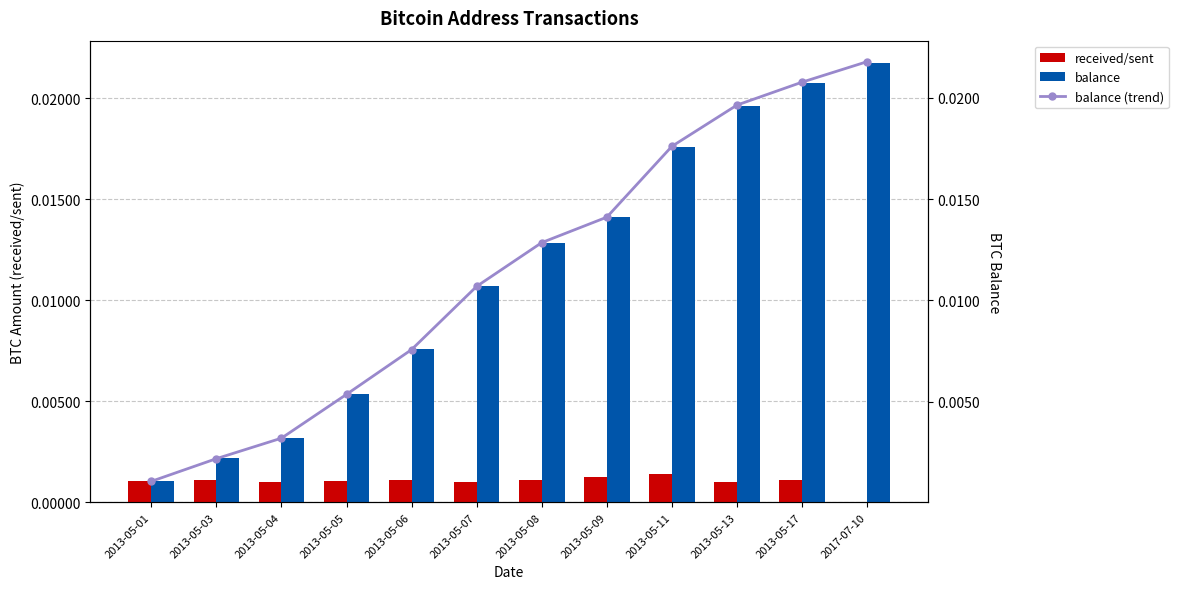

What is the label of the 5th bar from the right?

2013-05-09